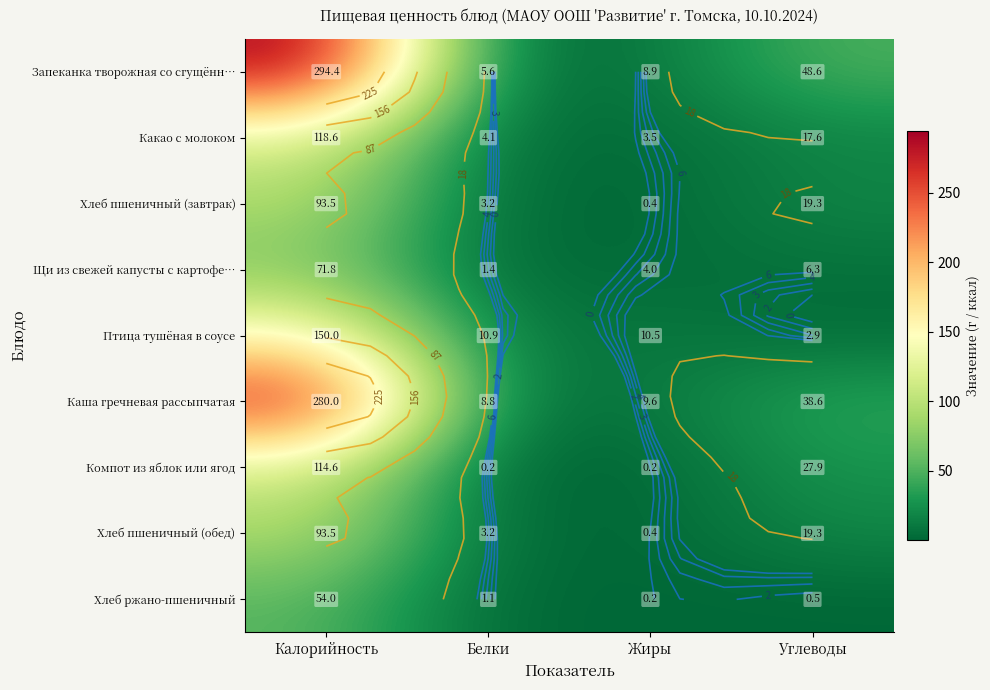

Is it true that Каша гречневая рассыпчатая equals 110.4 at Калорийность?

False